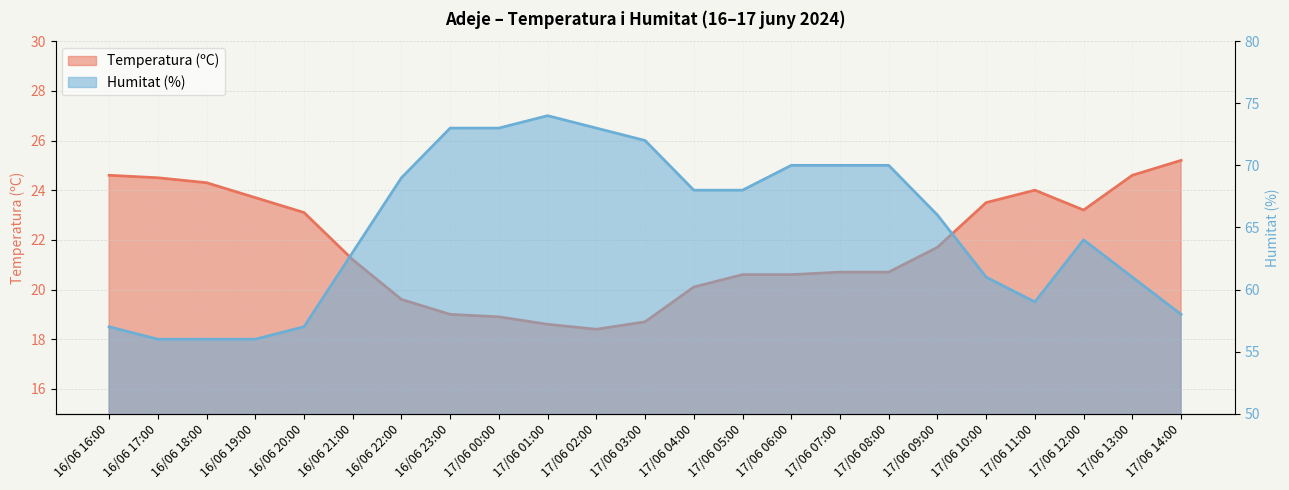

List the series in order of their peak value, highest first.

Humitat (%), Temperatura (ºC)